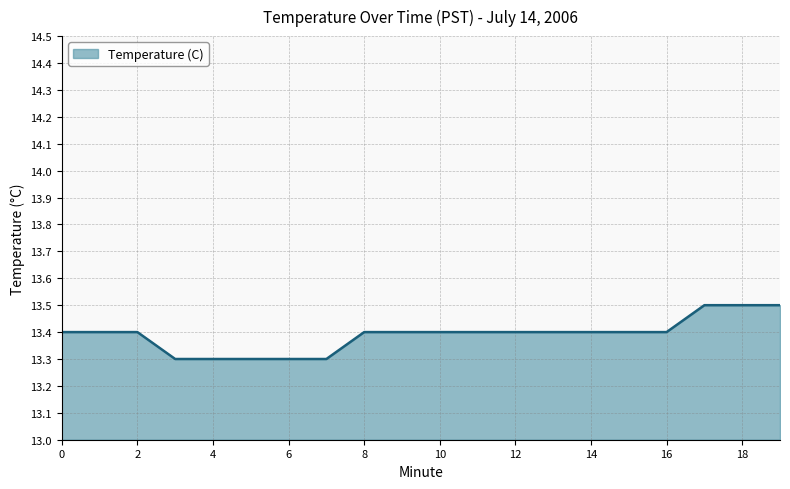

Reading left to right, list all the values displayed in this chart.

13.4	13.4	13.4	13.3	13.3	13.3	13.3	13.3	13.4	13.4	13.4	13.4	13.4	13.4	13.4	13.4	13.4	13.5	13.5	13.5